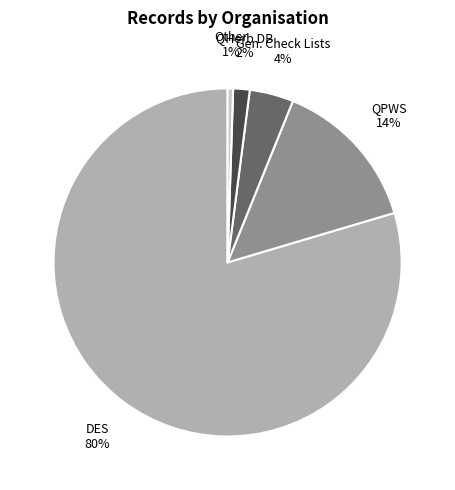

Rank the categories by value from lowest to highest.

Other, QHerb DB, Gen. Check Lists, QPWS, DES